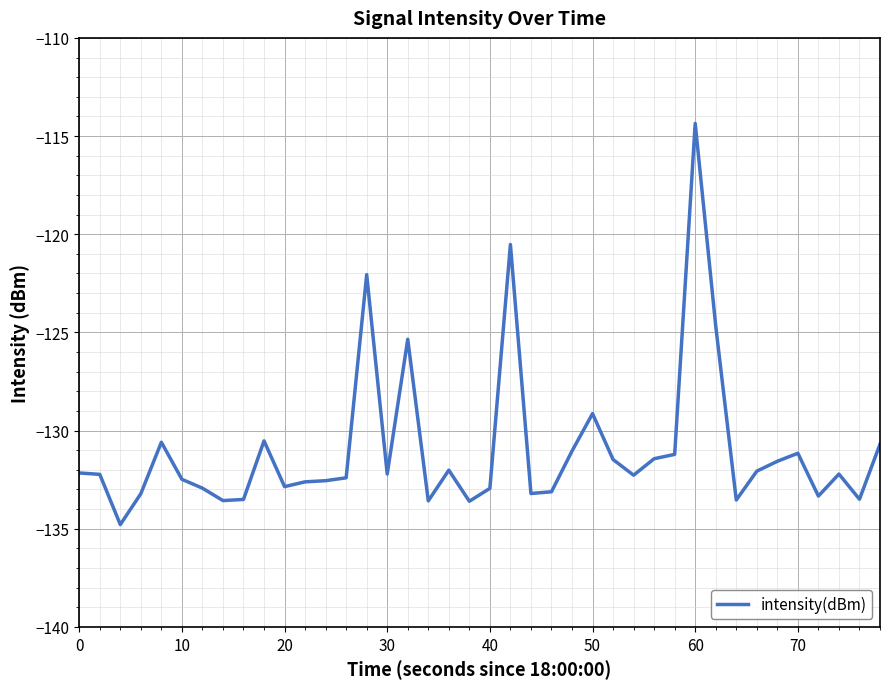

What is the greatest value displayed?

-114.4